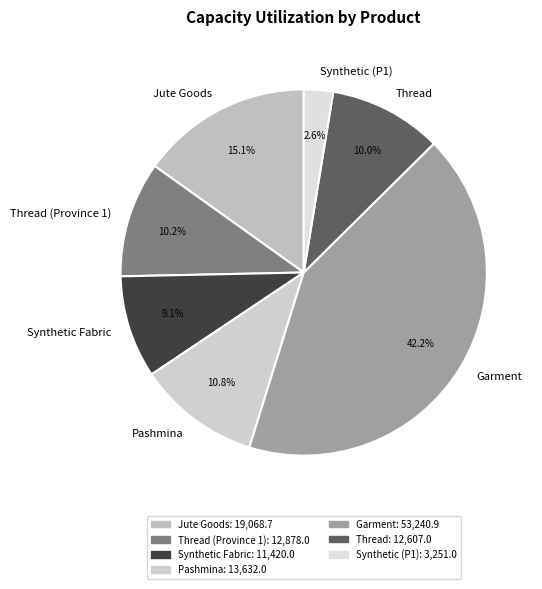

What is the ratio of the value at Garment to the value at Jute Goods?

2.8